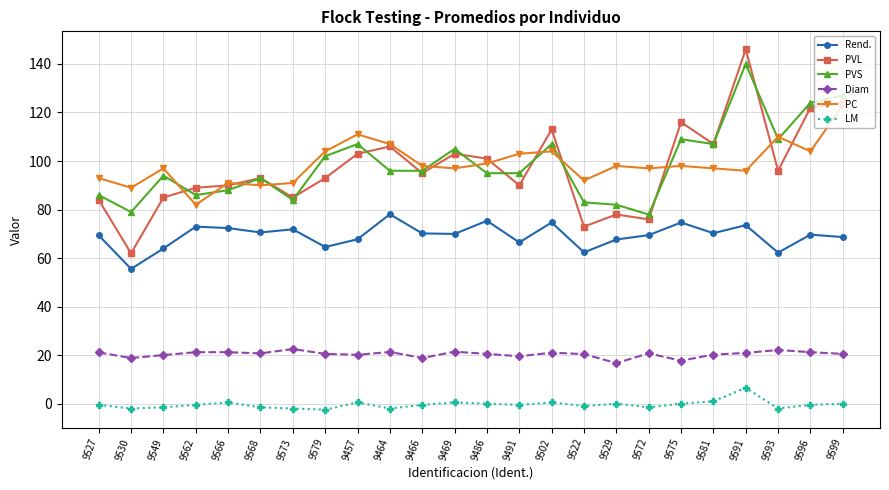

Which series changed the most between 9530 and 9575?

PVL